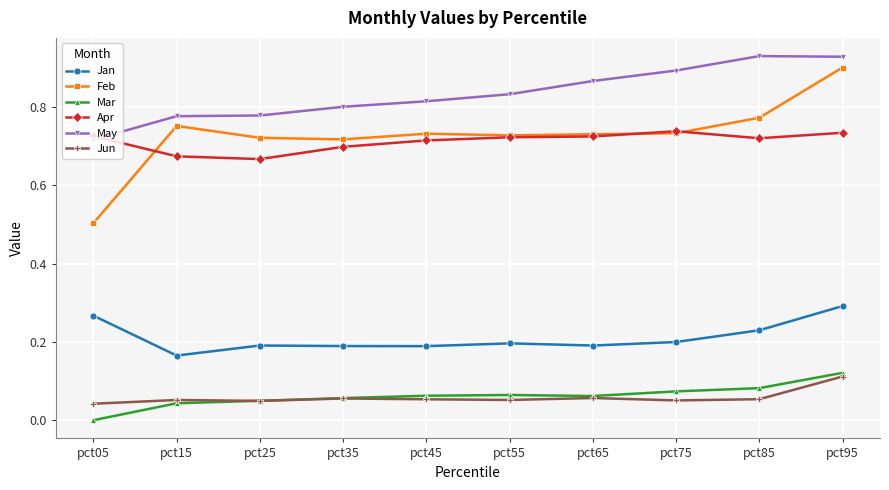

Which label corresponds to the smallest value in the chart?

pct05